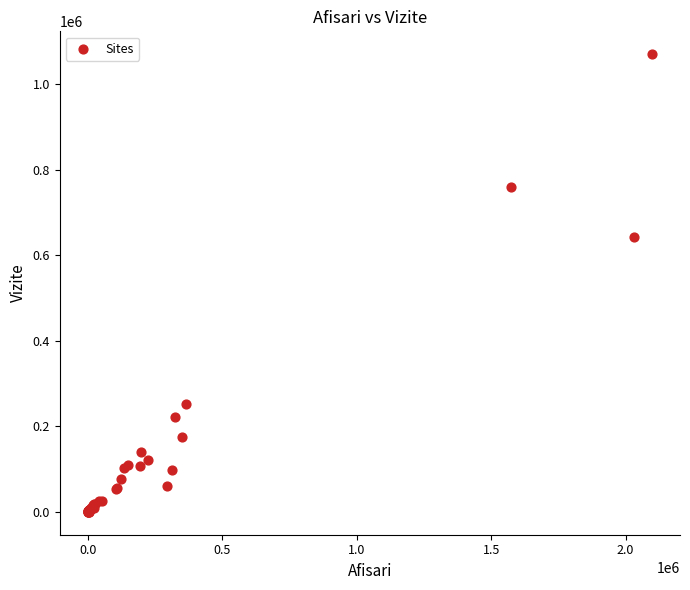

What Y value in the scatter plot is closest to 535265?

643913